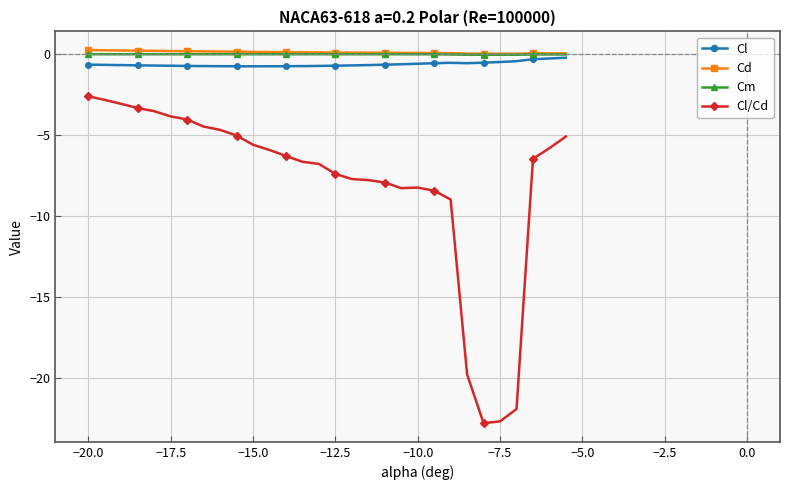

What is the value of the Cl/Cd point at the 9th from the left?

-4.7